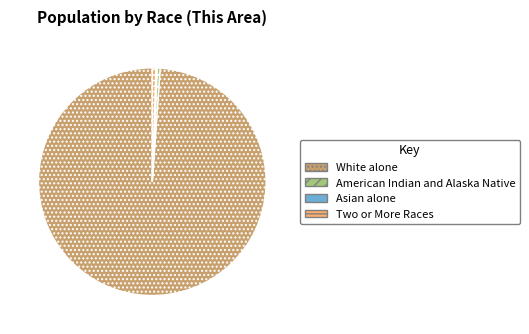

Does any single category account for the majority?

Yes